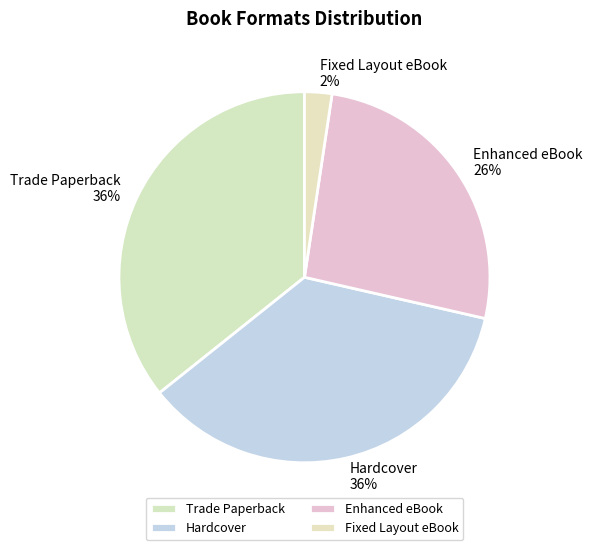

Combined, do Trade Paperback and Fixed Layout eBook account for over 50%?

No